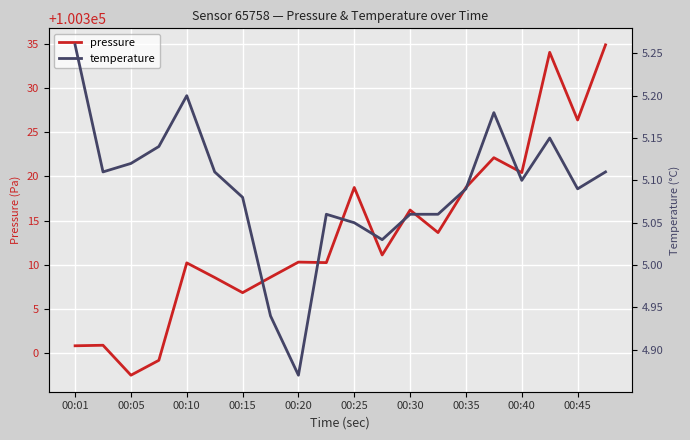

The pressure series shows 100318.8 at 00:35. True or false?

True